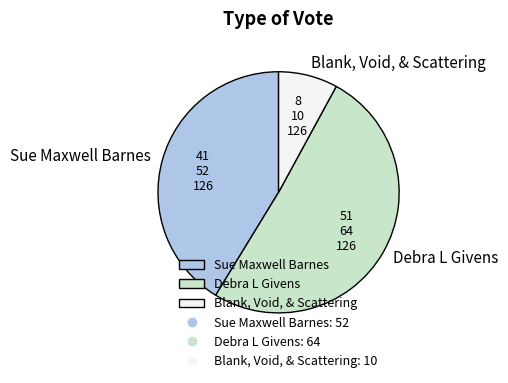

Count the number of slices in the pie.

3